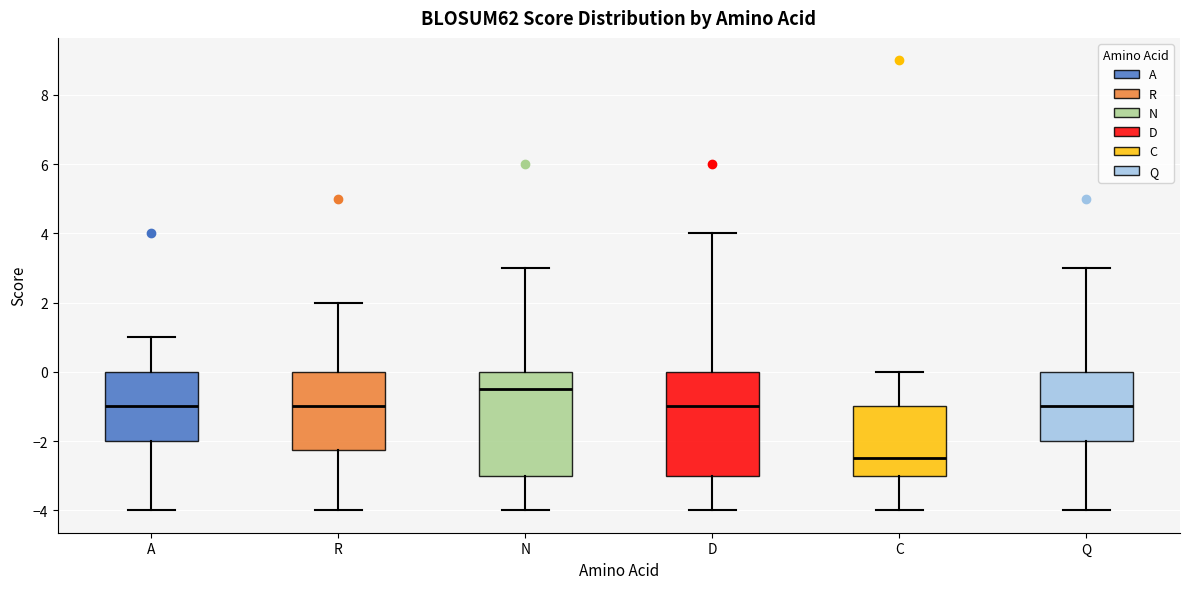

Which box has the lowest median line?

C